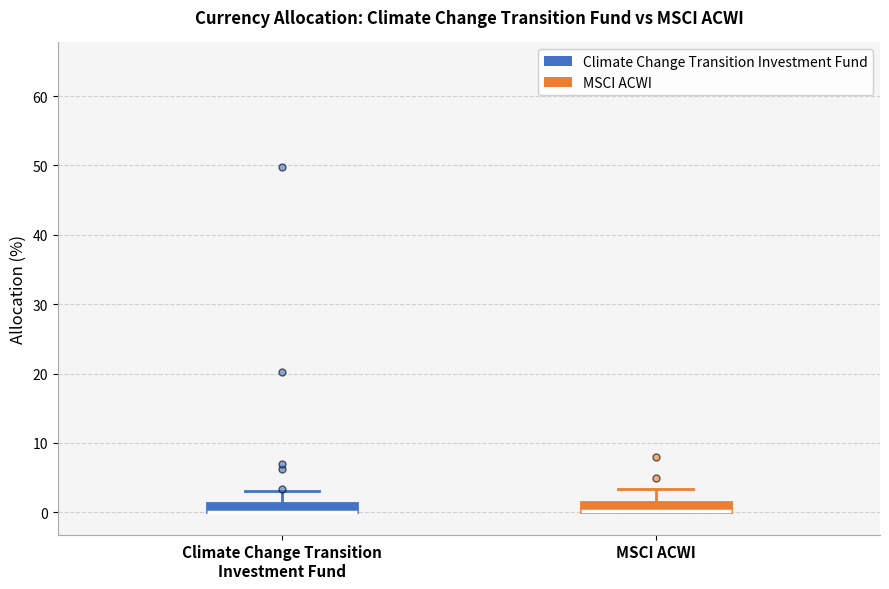

Where is the lower edge of the box for MSCI ACWI on the y-axis? The values are not printed on the chart, so give them approximately, as read against the axis.

0